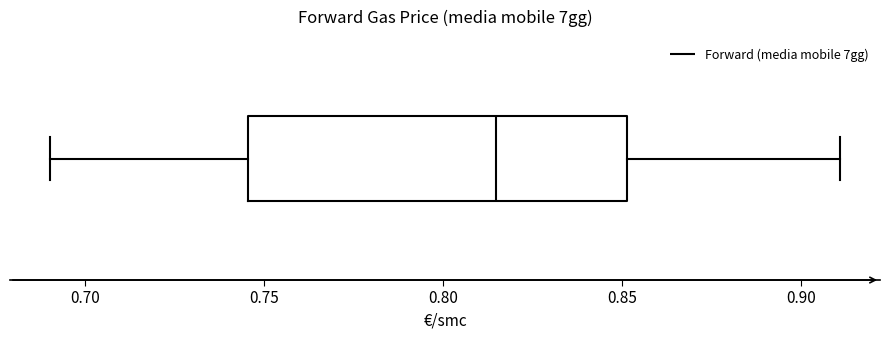

Where does the median line of the box sit on the x-axis? The values are not printed on the chart, so give them approximately, as read against the axis.

0.815